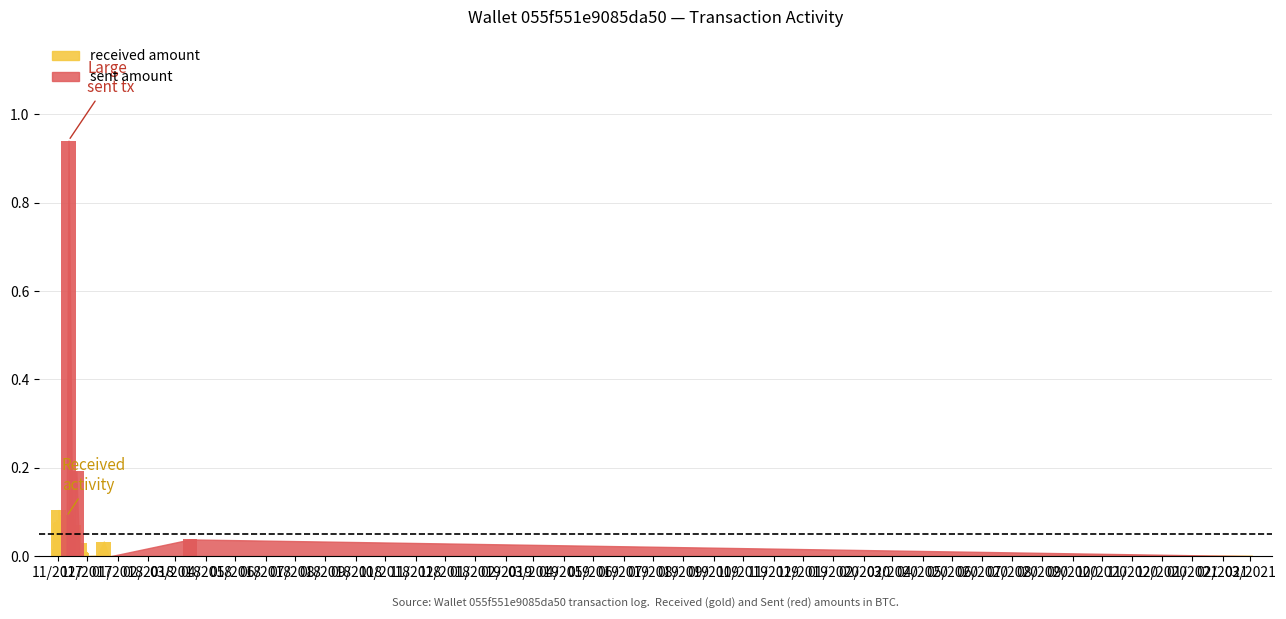

List the series in order of their peak value, highest first.

sent amount, received amount